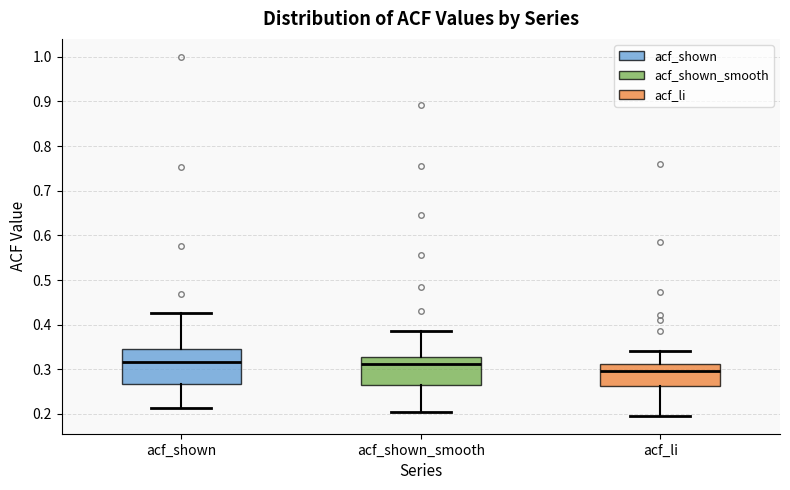

Reading left to right, transcribe this box plot: for each box, give where its median line is, the range the box spans, and where its two whiskers end, as read against the y-axis. The values are not printed on the chart, so give them approximately, as read against the axis.

acf_shown: median 0.32, box 0.27 to 0.35, whiskers 0.21 to 0.43
acf_shown_smooth: median 0.31, box 0.27 to 0.33, whiskers 0.21 to 0.39
acf_li: median 0.30, box 0.26 to 0.31, whiskers 0.20 to 0.34